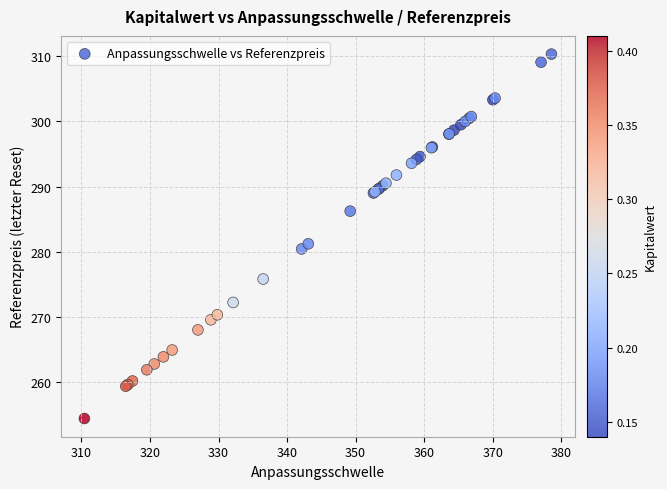

What Y value in the scatter plot is closest to 282?

281.2